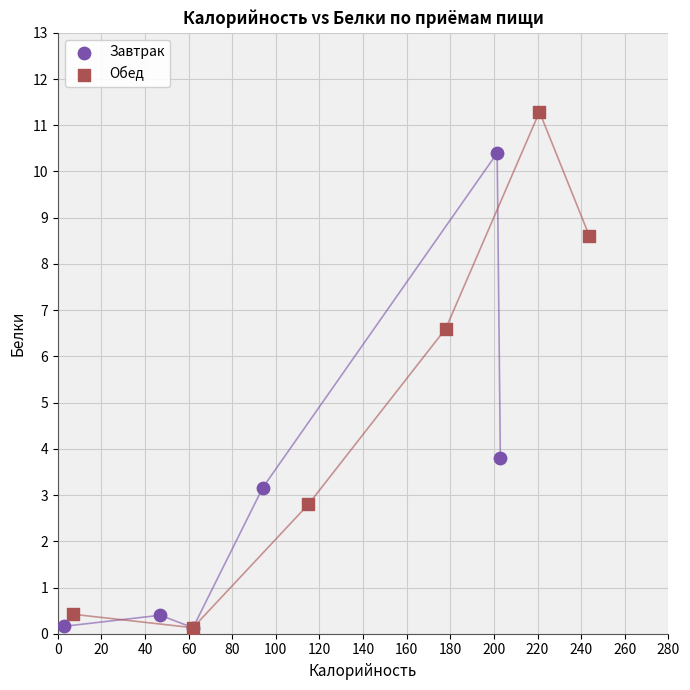

Which series reaches the maximum Y coordinate?

Обед